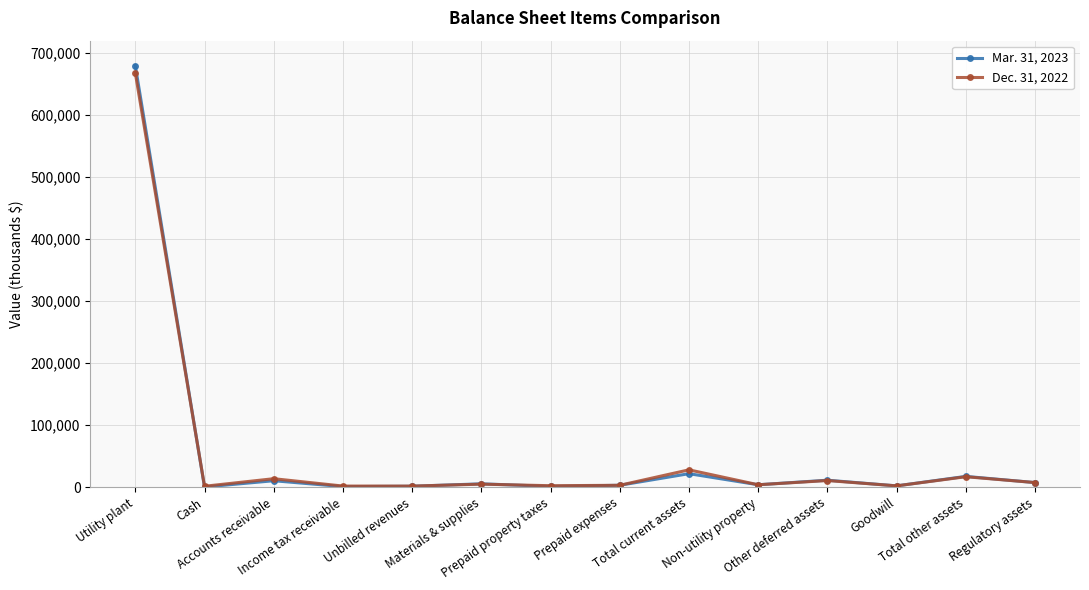

What is the average value of the Mar. 31, 2023 series?

54580